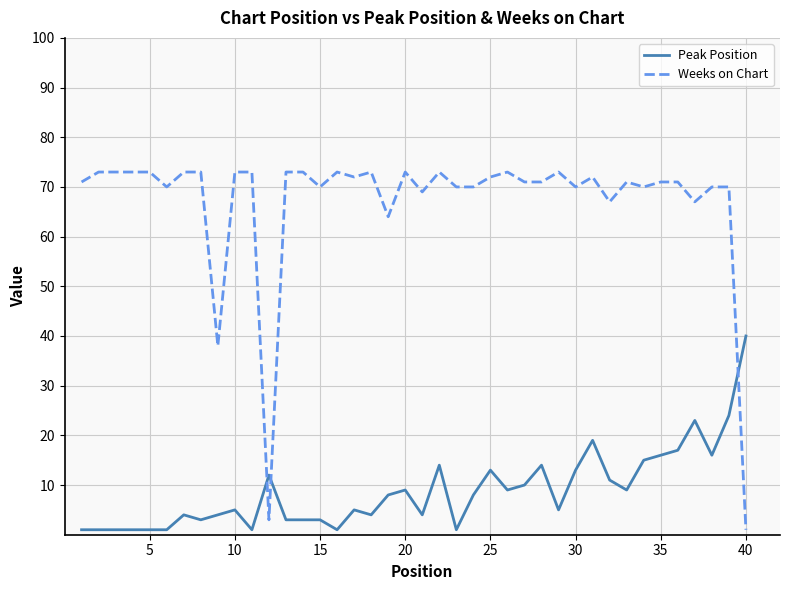

What is the greatest value displayed?

73